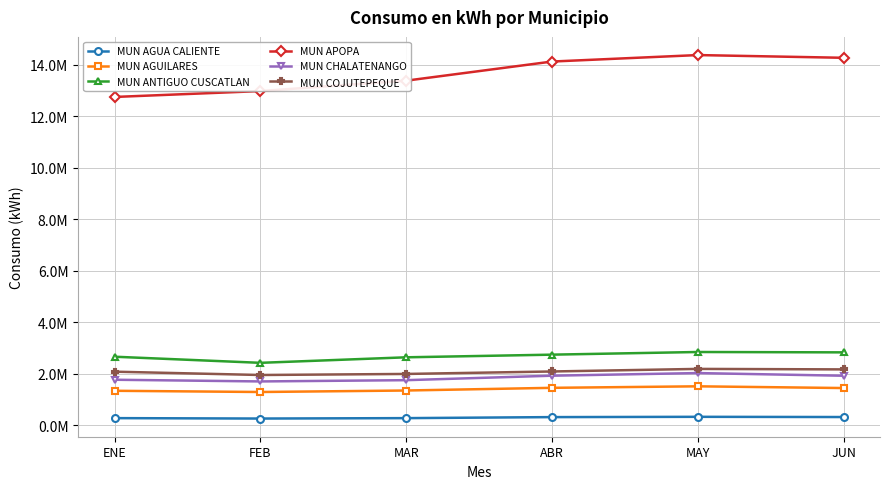

At how many categories does at least one series exceed 5094822?

6